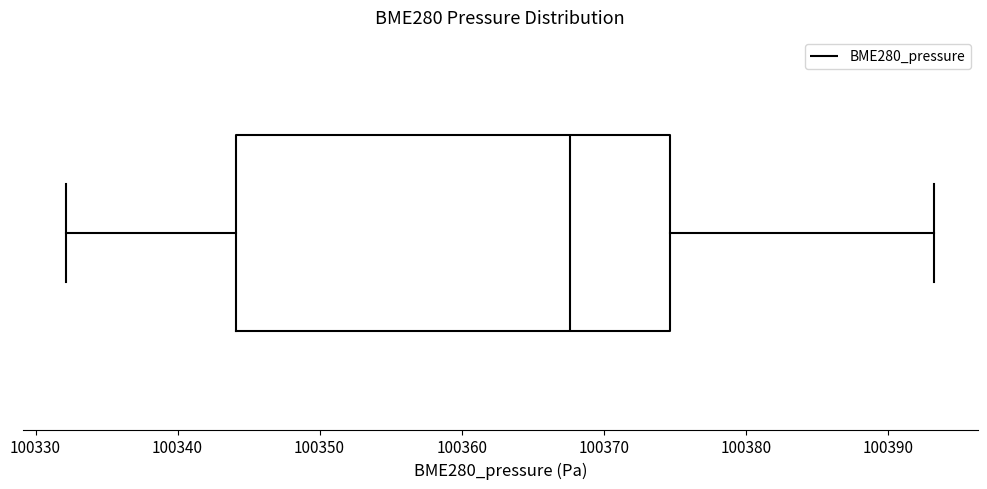

Read this box plot against the x-axis: the position of the median line, the range covered by the box, and the ends of both whiskers. The values are not printed on the chart, so give them approximately, as read against the axis.

median 100368, box 100344 to 100375, whiskers 100332 to 100393